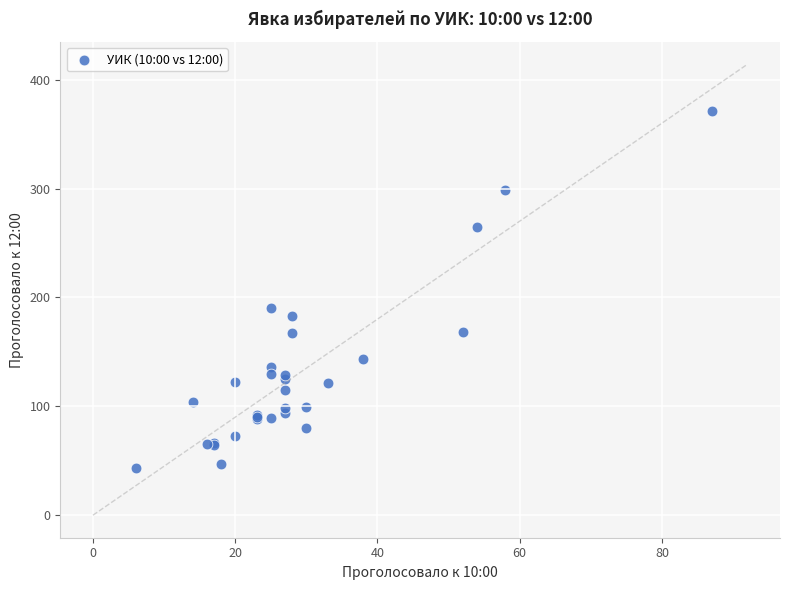

What Y value in the scatter plot is closest to 207?

190